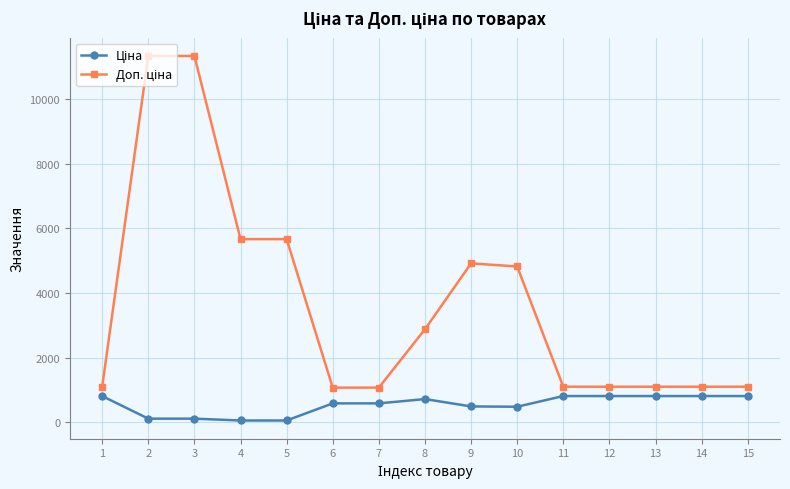

Does the chart display data point markers on the line(s)?

Yes